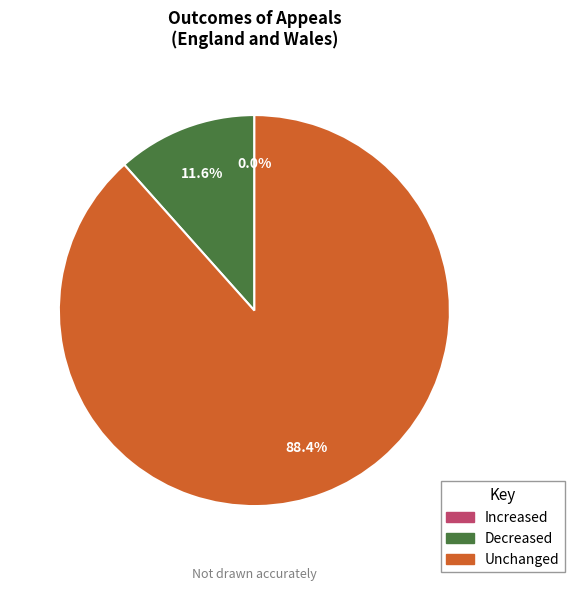

Rank the series by their maximum value, from lowest to highest.

Increased, Decreased, Unchanged